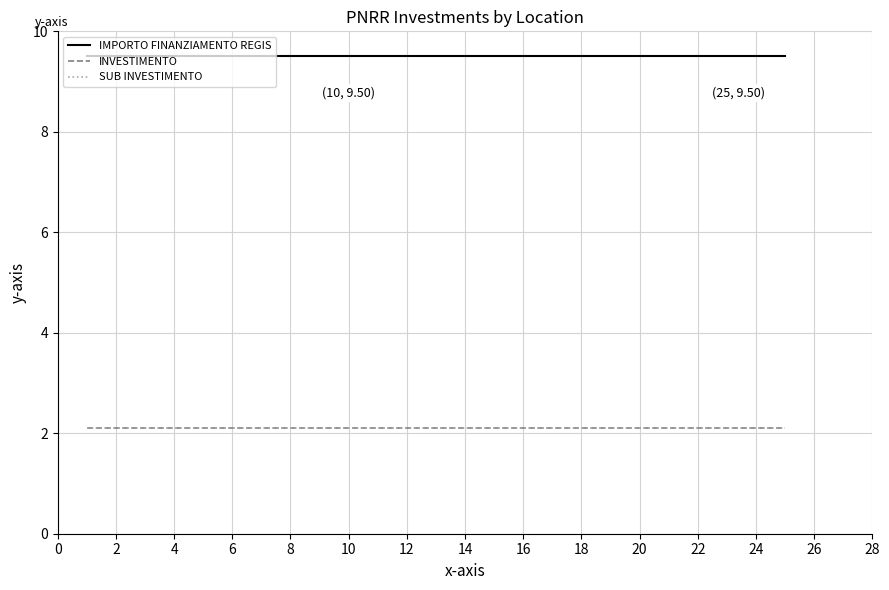

What is the sum of all INVESTIMENTO values?

31.5